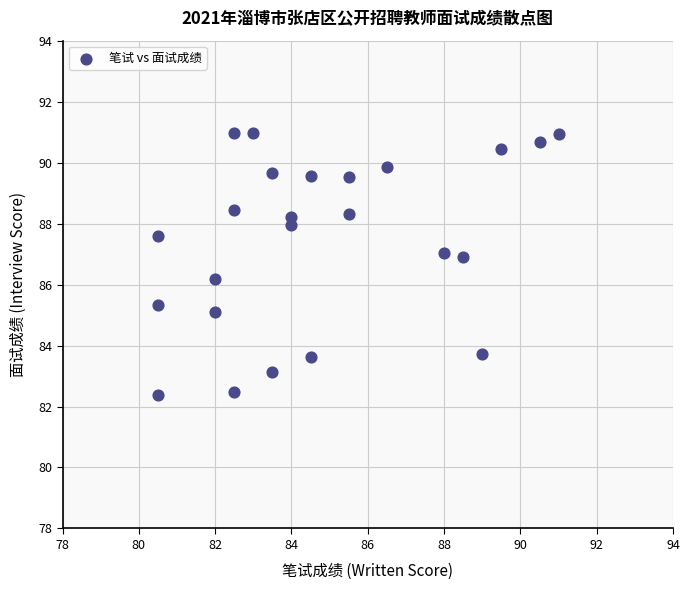

What Y value in the scatter plot is closest to 86?

86.2